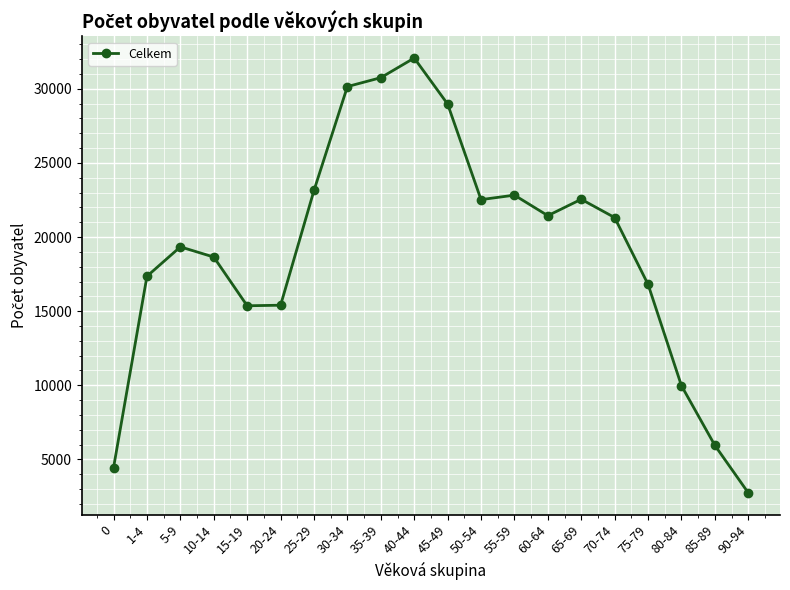

How many interior local valleys (lower than both neighbors) does the data have?

3